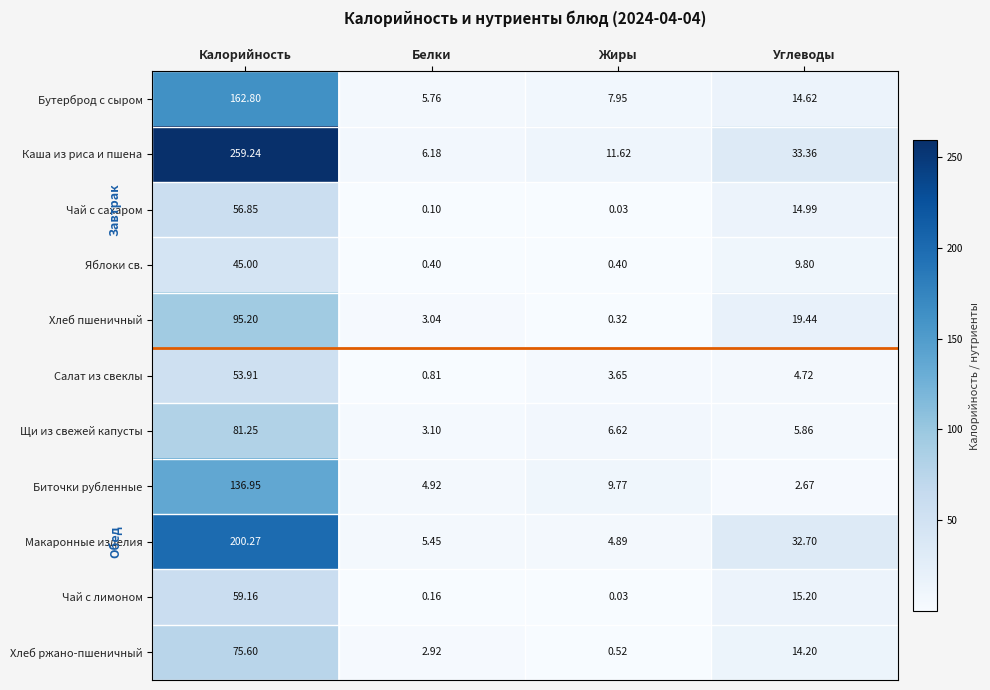

Count the number of categories in the chart.

4